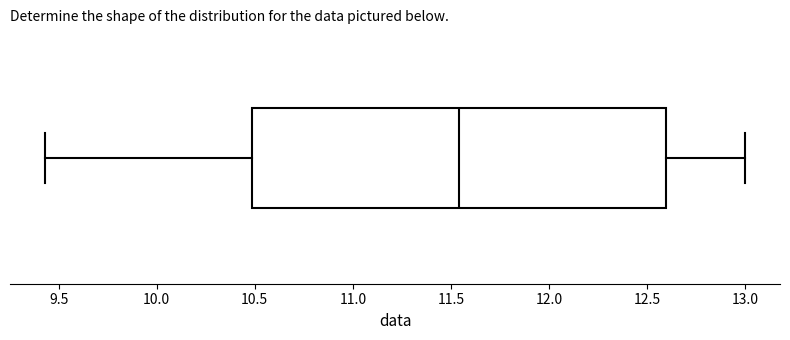

Where is the left edge of the box on the x-axis? The values are not printed on the chart, so give them approximately, as read against the axis.

10.50